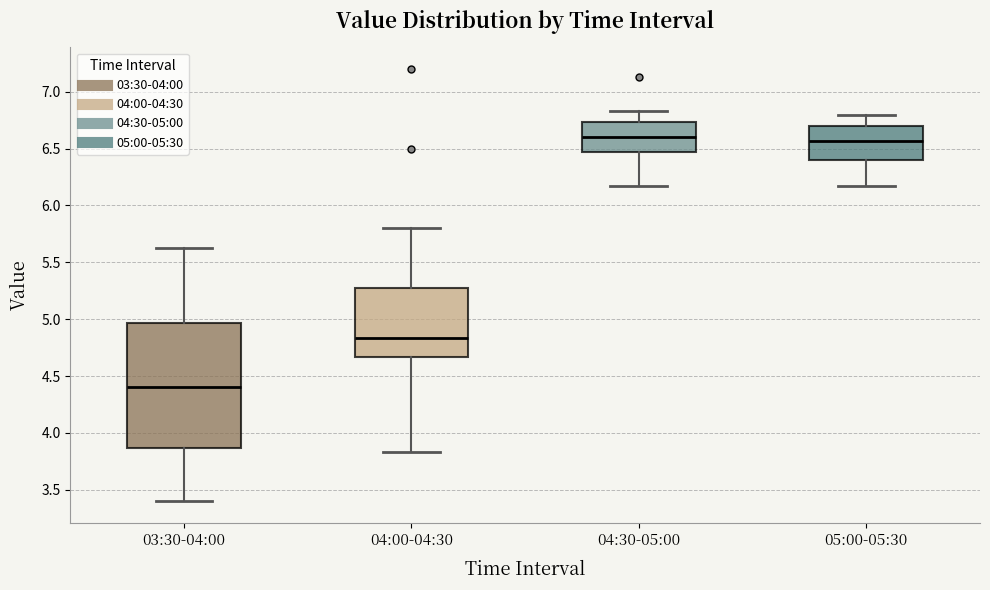

Which box has the lowest median line?

03:30-04:00